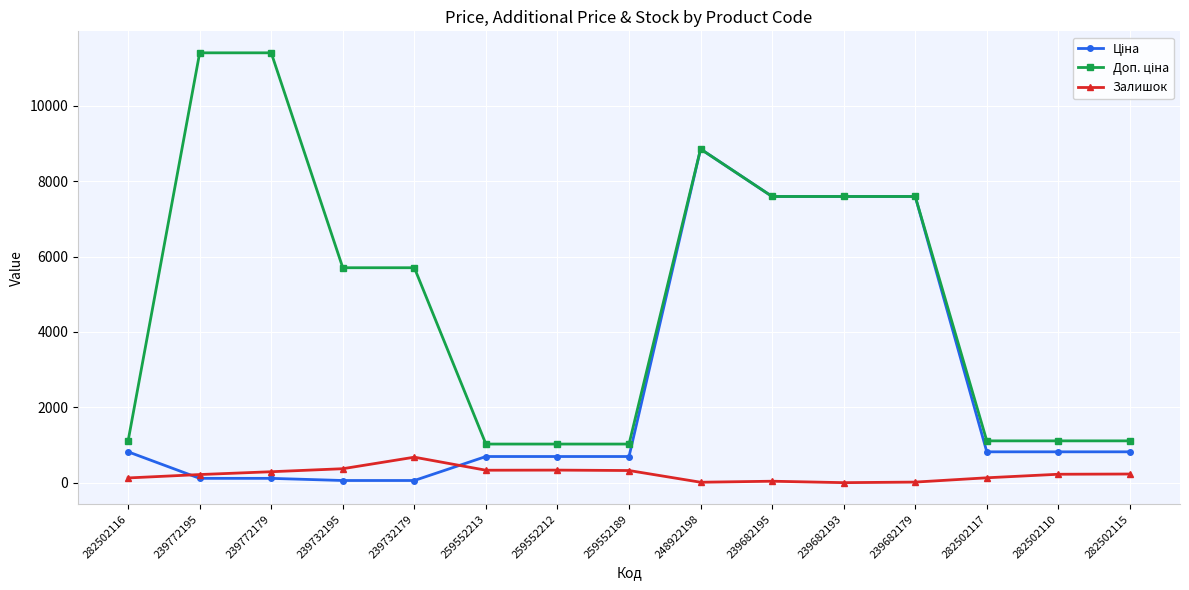

What is the total value across all series at 282502110?

2150.7